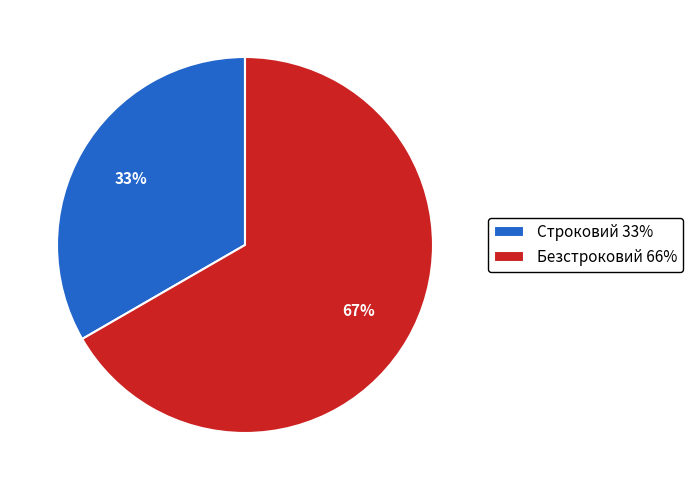

Which category accounts for the majority?

Безстроковий